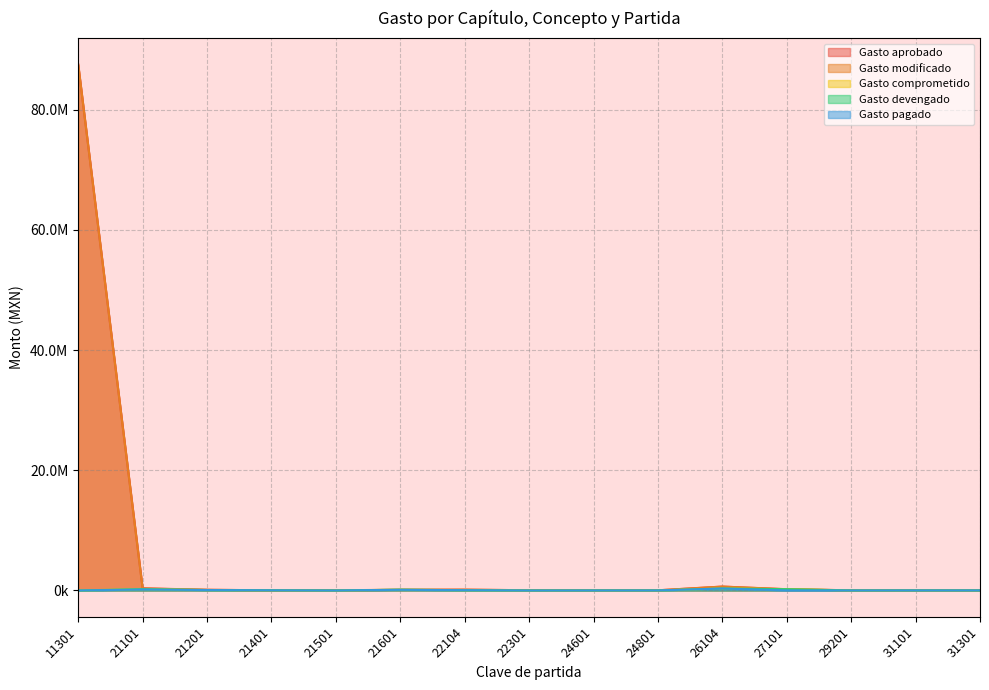

At which category is the sum across all series the highest?

11301